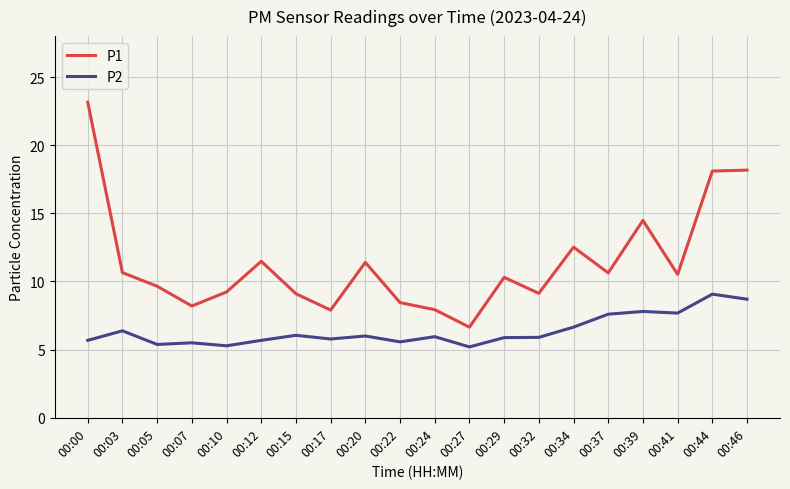

True or false: P2 and P1 intersect in this chart.

False